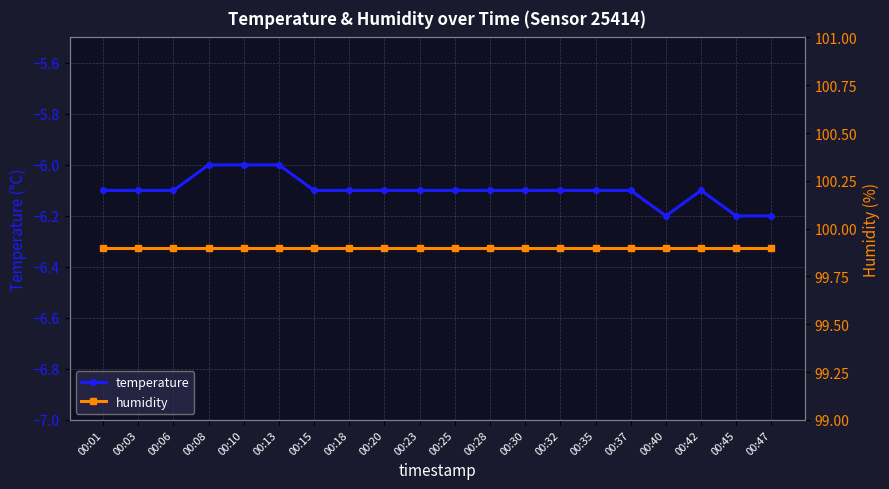

What is the lowest value of the temperature series?

-6.2